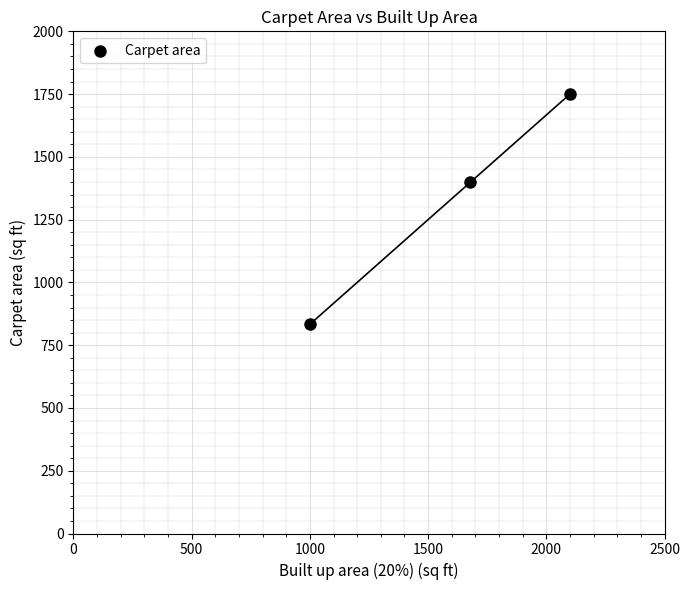

What Y value in the scatter plot is closest to 1291?

1399.2